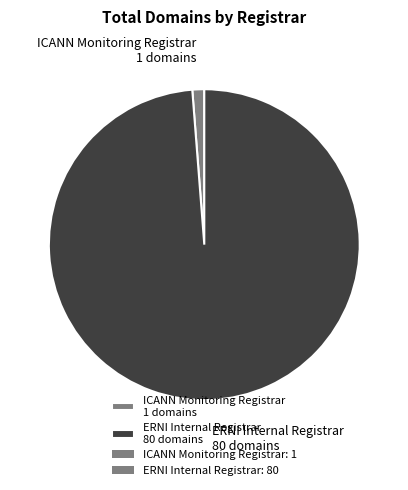

Is there a majority slice in this chart?

Yes